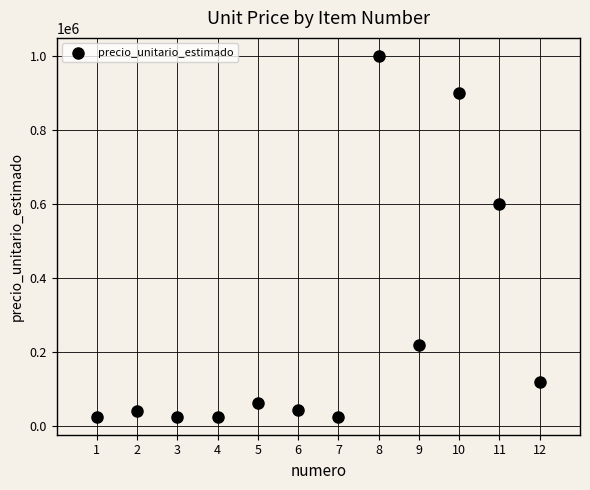

What is the average X value?

6